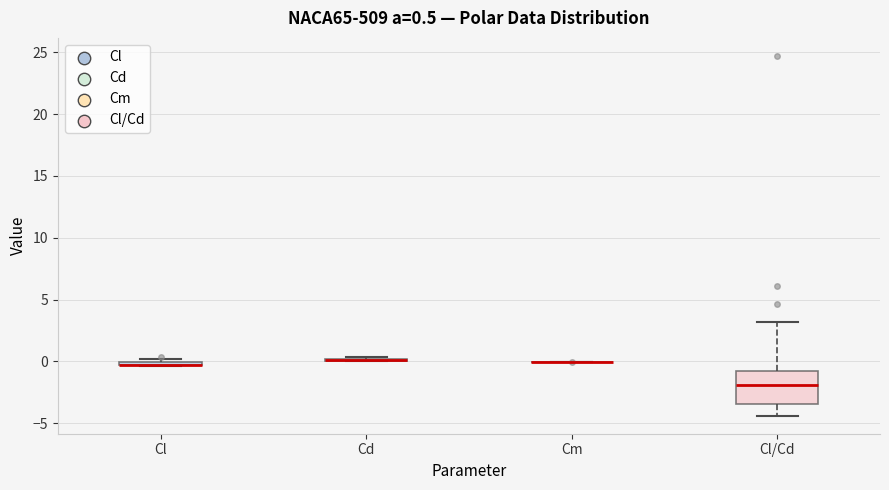

Which box is the tallest, from its lower edge to its upper edge?

Cl/Cd